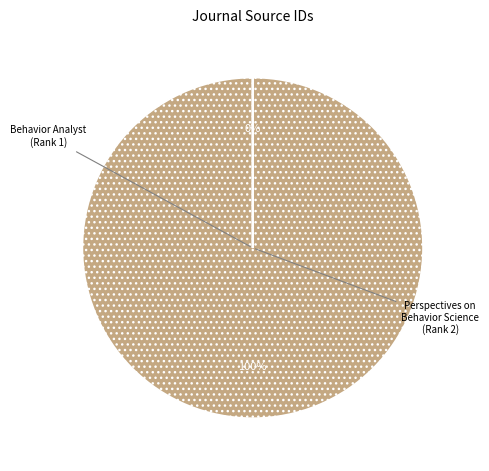

To the nearest percent, what is the average slice percentage?

50%